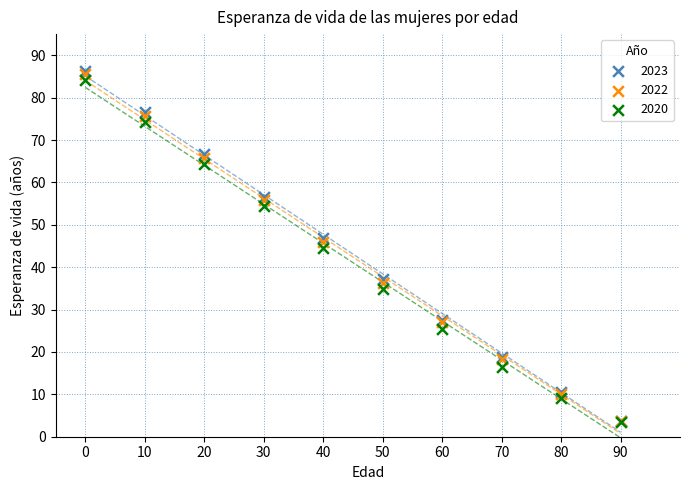

Which series has the widest spread of Y values?

2023